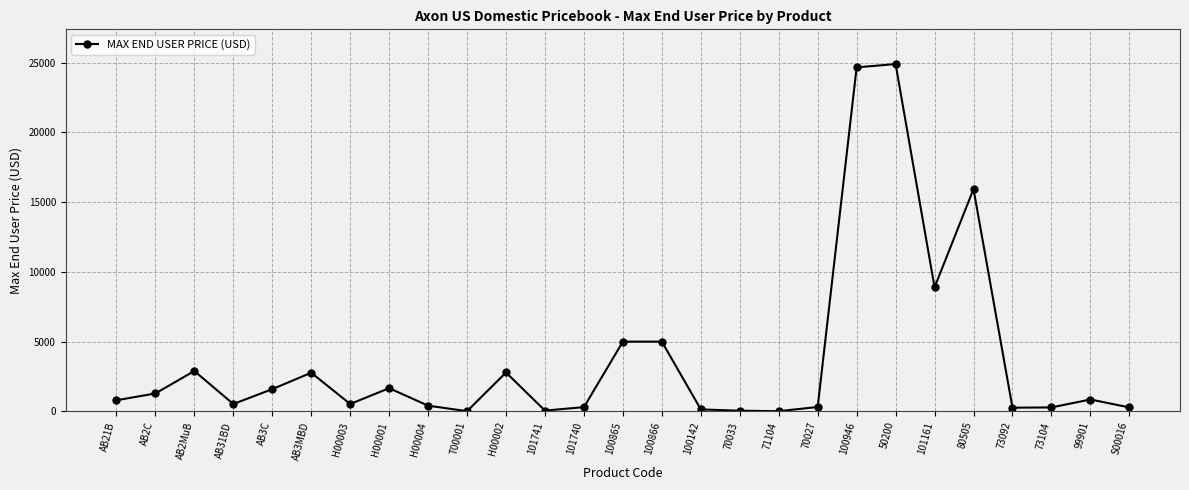

What is the label of the 6th point from the left?

AB3MBD